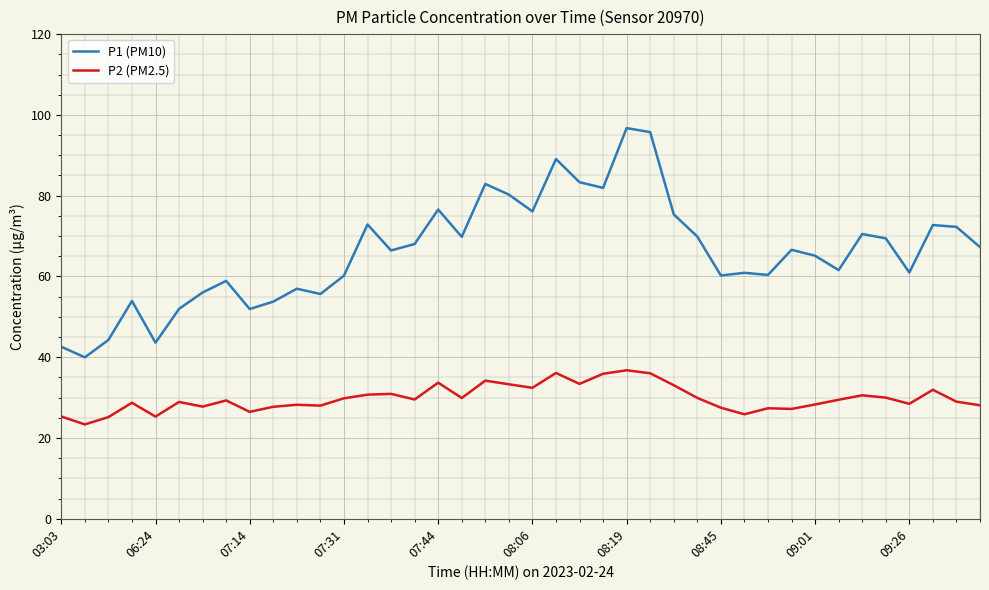

What is the average value of the P2 (PM2.5) series?

29.8